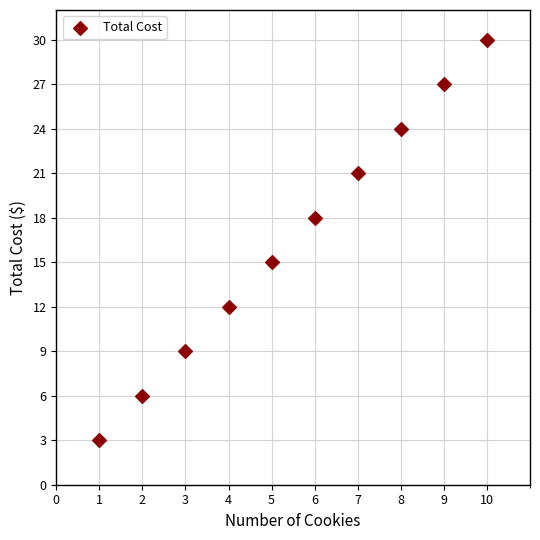

What Y value in the scatter plot is closest to 16?

15